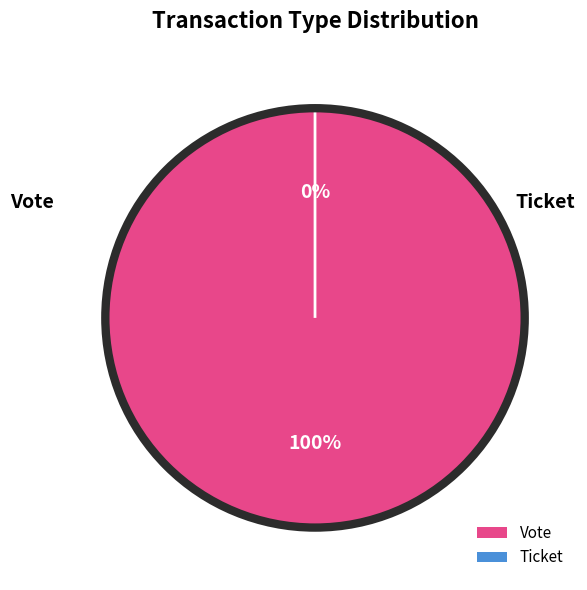

What is the change in value from Vote to Ticket?

-1